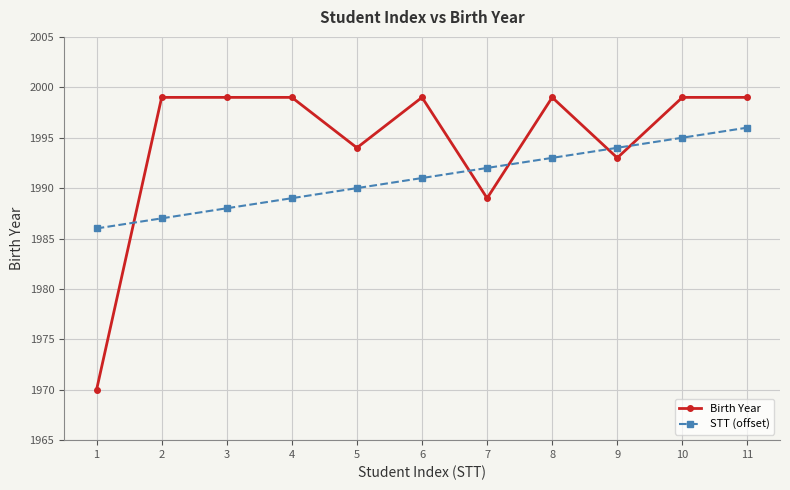

True or false: STT (offset) has more than 0 interior local peaks.

False